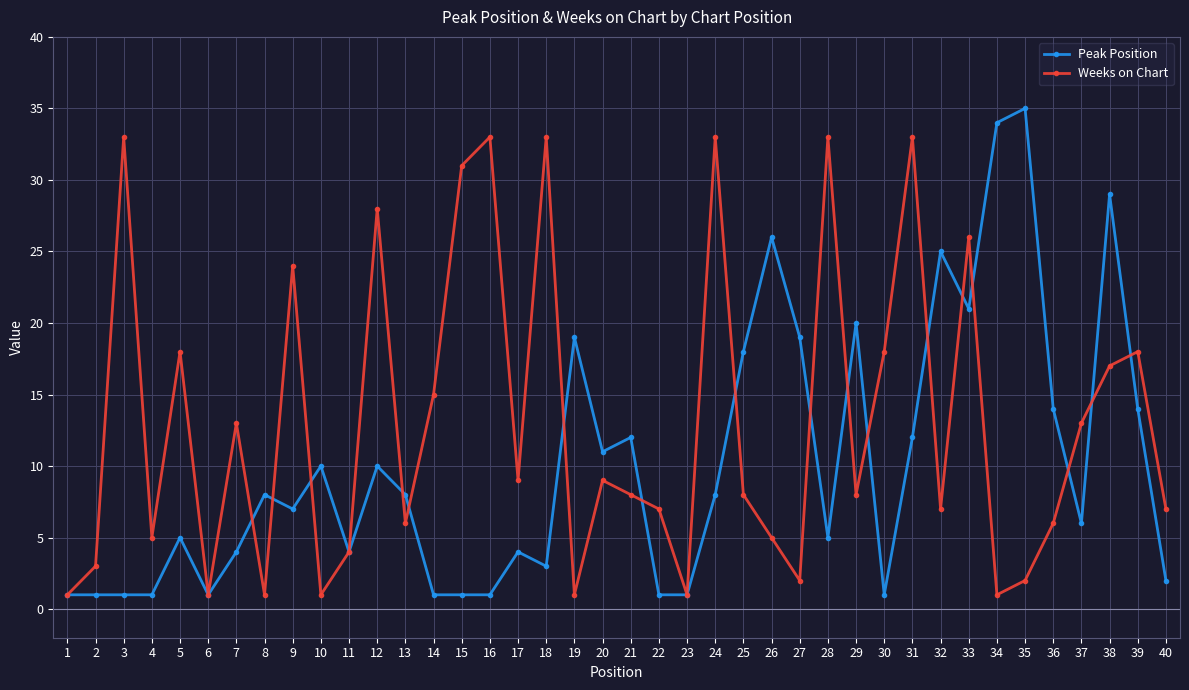

Which label corresponds to the largest value in the chart?

35